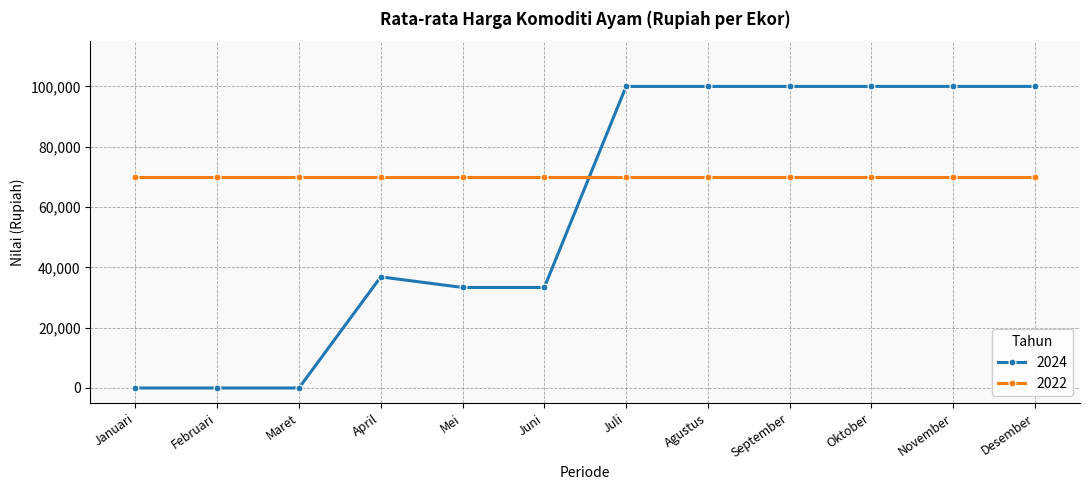

What is the spread (max minus min) of values at Januari?

70000.0